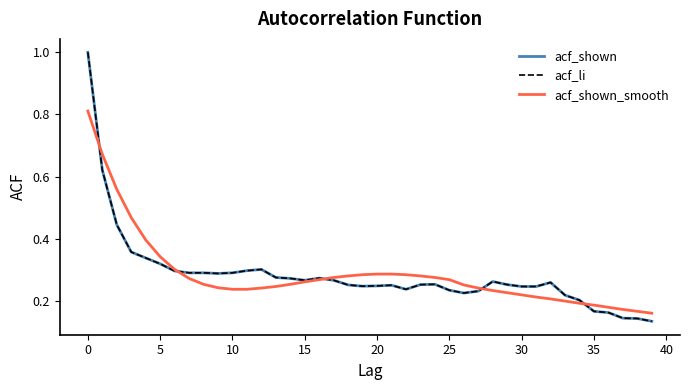

Is this an area chart (filled region under the line)?

No